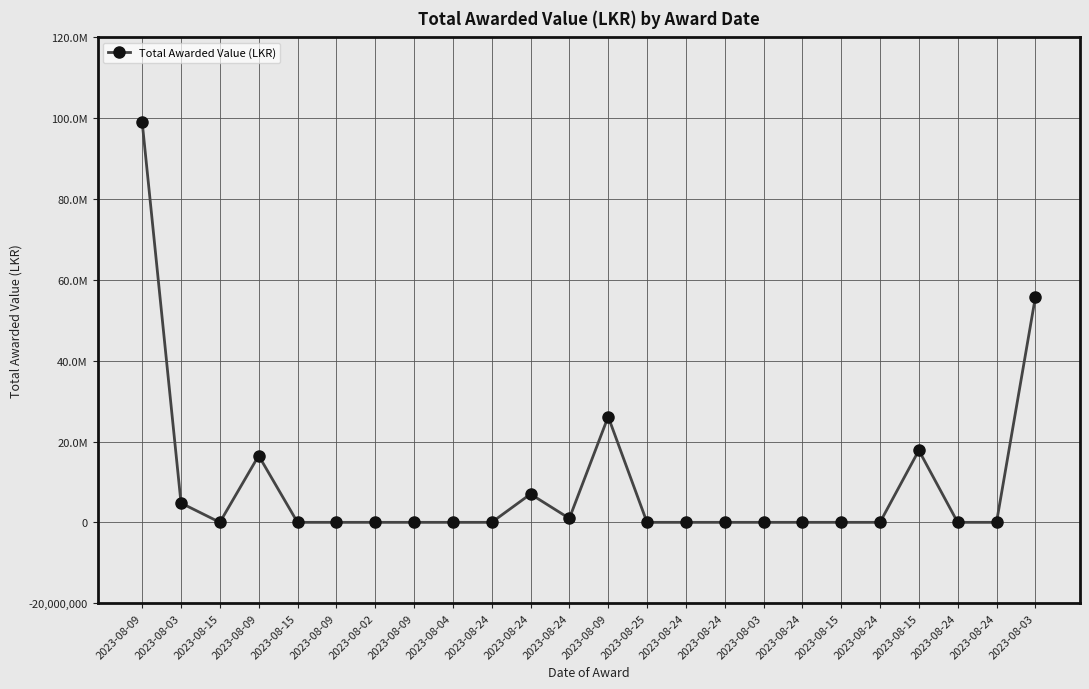

What is the difference between the maximum and minimum values?

99010366.6